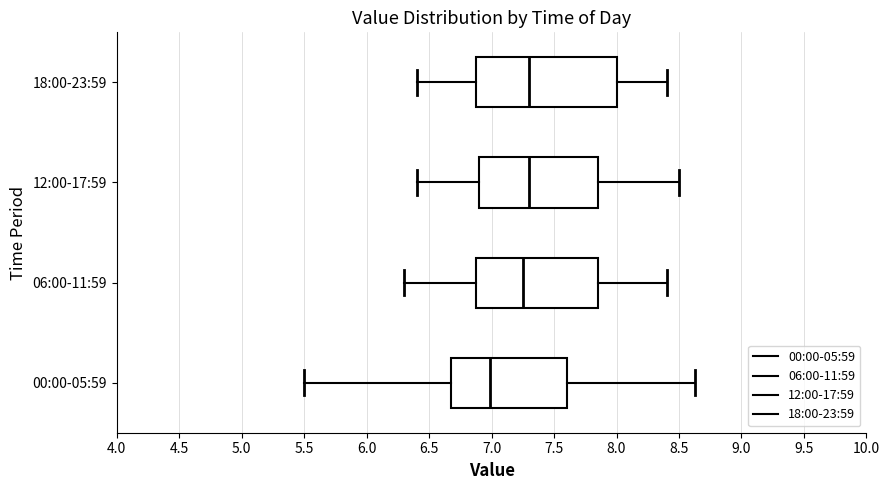

Reading bottom to top, transcribe this box plot: for each box, give where its median line is, the range the box spans, and where its two whiskers end, as read against the x-axis. The values are not printed on the chart, so give them approximately, as read against the axis.

00:00-05:59: median 7.00, box 6.70 to 7.60, whiskers 5.50 to 8.65
06:00-11:59: median 7.25, box 6.90 to 7.85, whiskers 6.30 to 8.40
12:00-17:59: median 7.30, box 6.90 to 7.85, whiskers 6.40 to 8.50
18:00-23:59: median 7.30, box 6.90 to 8.00, whiskers 6.40 to 8.40